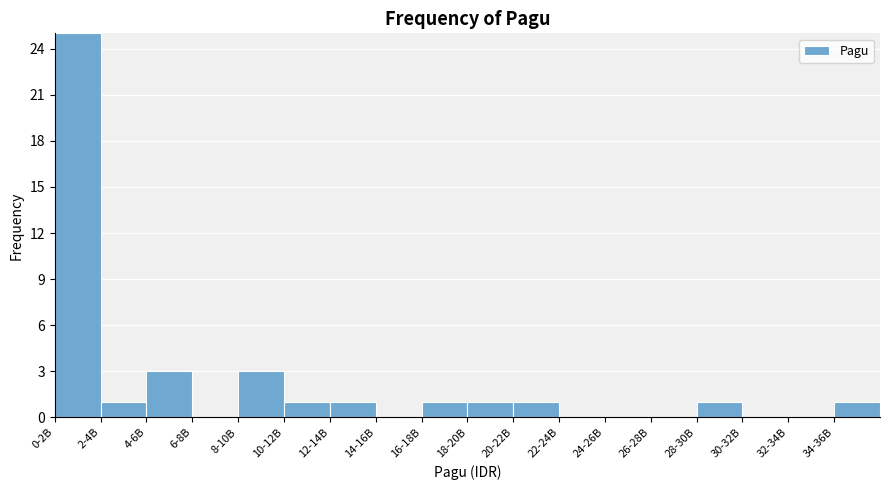

Reading left to right, what are all the values shown in this chart?

0-2B=25	2-4B=1	4-6B=3	6-8B=0	8-10B=3	10-12B=1	12-14B=1	14-16B=0	16-18B=1	18-20B=1	20-22B=1	22-24B=0	24-26B=0	26-28B=0	28-30B=1	30-32B=0	32-34B=0	34-36B=1